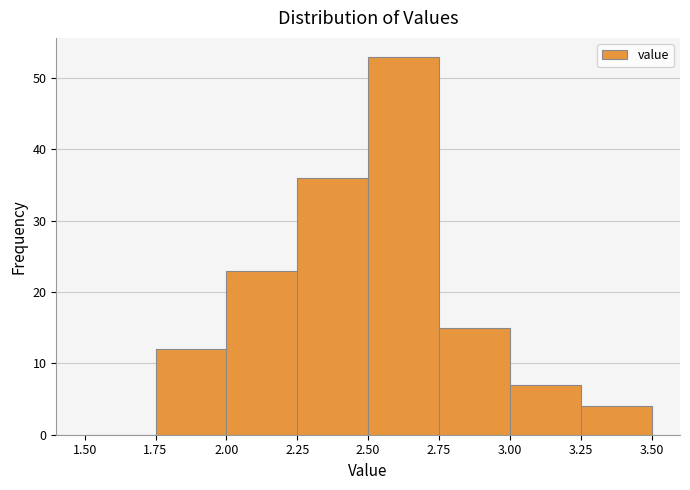

Reading left to right, transcribe this chart: for each bar, give the range it covers on the x-axis and its height. The values are not printed on the chart, so give them approximately, as read against the axis.

1.50 to 1.75: 0
1.75 to 2.00: 12
2.00 to 2.25: 23
2.25 to 2.50: 36
2.50 to 2.75: 53
2.75 to 3.00: 15
3.00 to 3.25: 7
3.25 to 3.50: 4